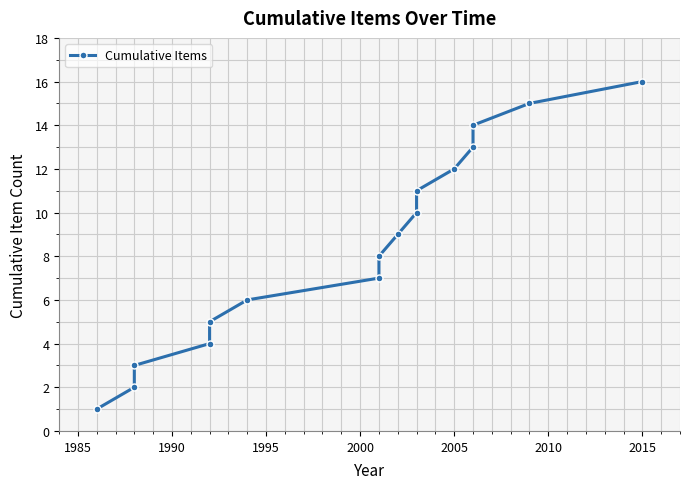

Is this an area chart (filled region under the line)?

No